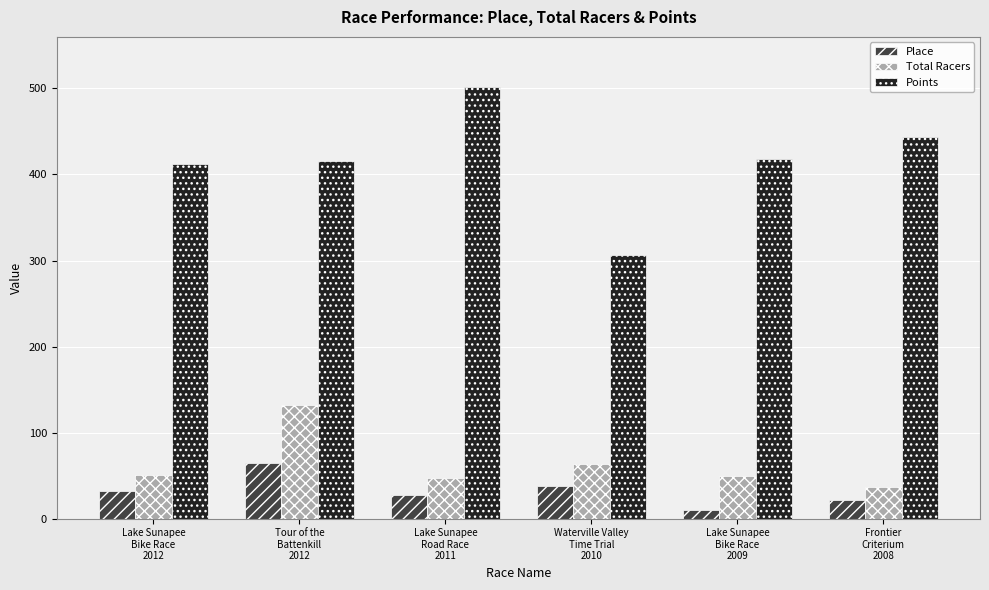

How many data points does each series have?

6